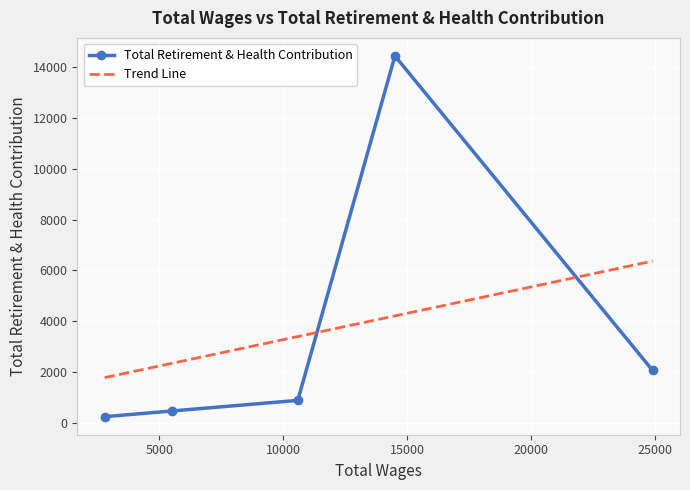

Is it true that the value at 1 is 22801?

False